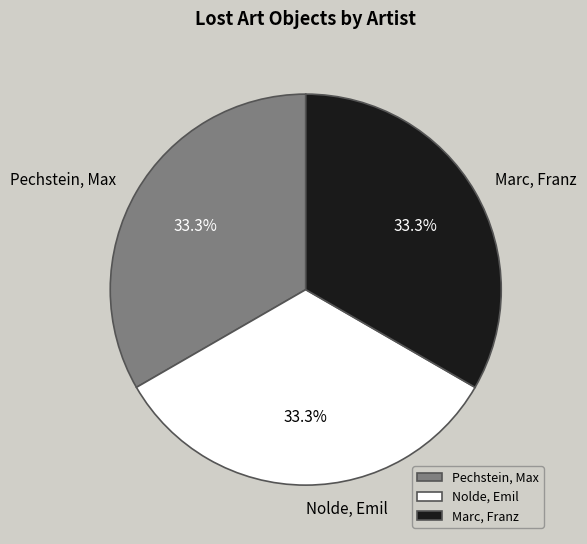

Is it true that Marc, Franz is 27% of the pie?

False